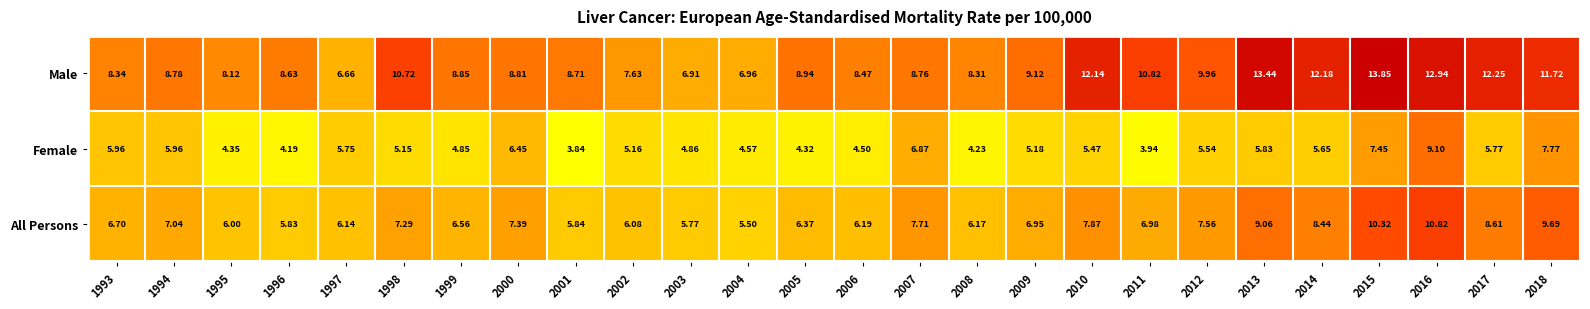

Is the value of Male at 2002 greater than the value of All Persons at 2017?

No